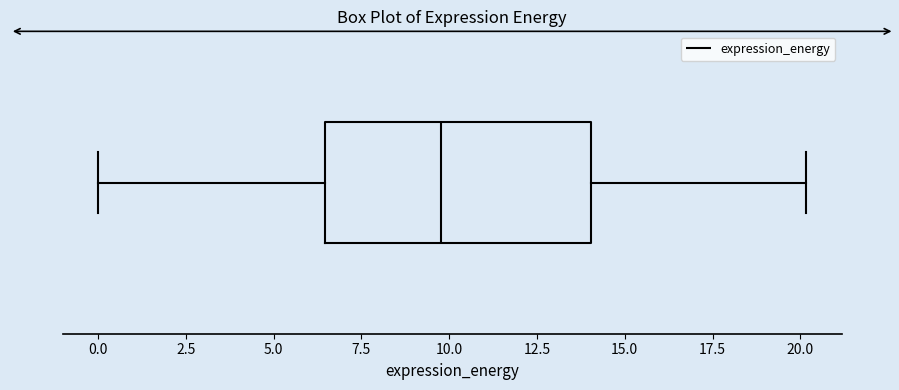

Read this box plot against the x-axis: the position of the median line, the range covered by the box, and the ends of both whiskers. The values are not printed on the chart, so give them approximately, as read against the axis.

median 10.0, box 6.5 to 14.0, whiskers 0.0 to 20.0